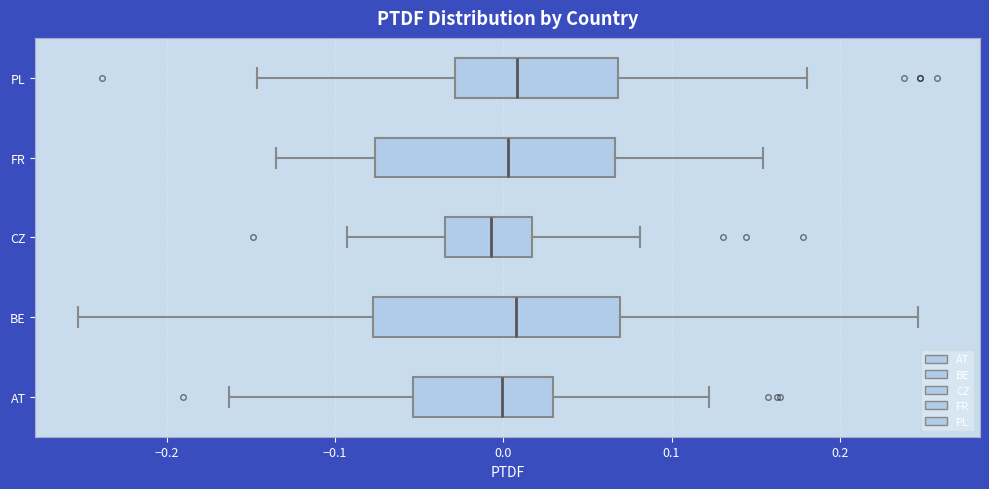

Reading bottom to top, read every box against the x-axis: the position of its median line, the range the box covers, and the ends of its whiskers. The values are not printed on the chart, so give them approximately, as read against the axis.

AT: median 0.00, box -0.05 to 0.03, whiskers -0.16 to 0.12
BE: median 0.01, box -0.08 to 0.07, whiskers -0.25 to 0.25
CZ: median -0.01, box -0.03 to 0.02, whiskers -0.09 to 0.08
FR: median 0.00, box -0.08 to 0.07, whiskers -0.13 to 0.15
PL: median 0.01, box -0.03 to 0.07, whiskers -0.15 to 0.18